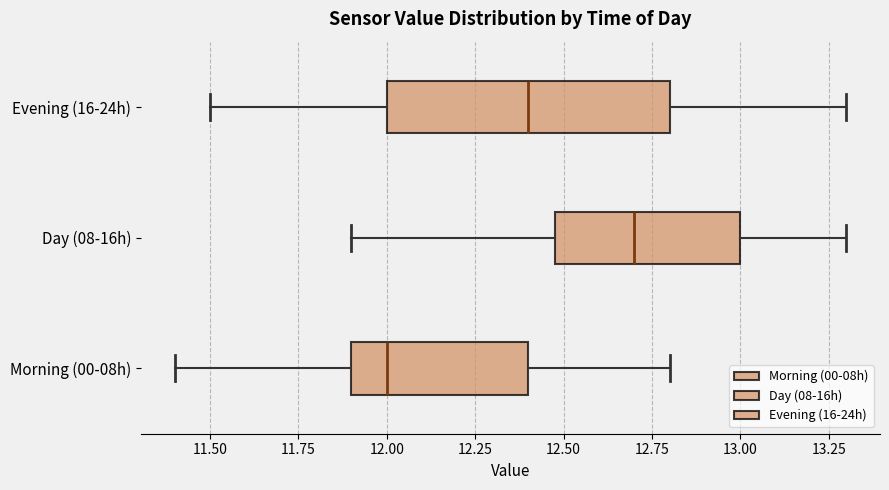

Which box has the furthest to the right median line?

Day (08-16h)